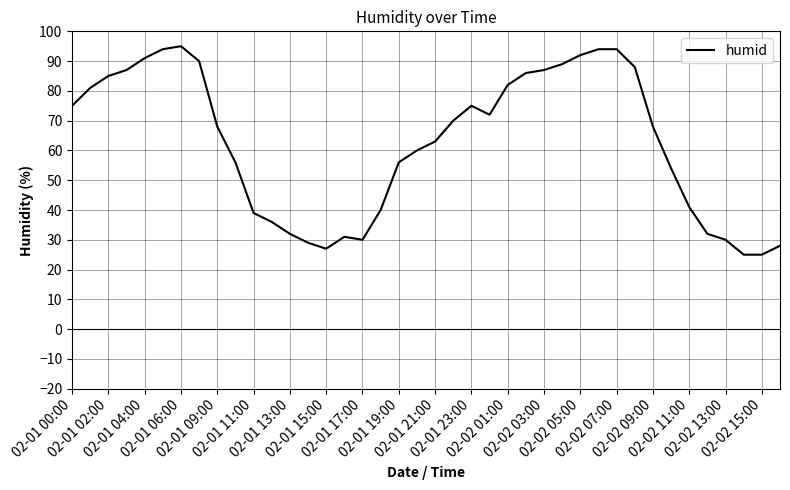

What is the difference between the maximum and minimum values?

70